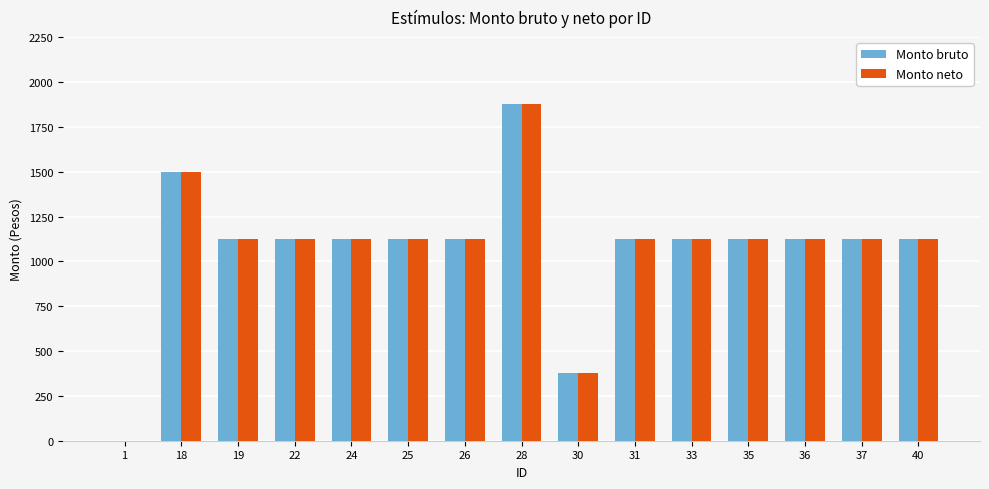

How many groups of bars are there?

15